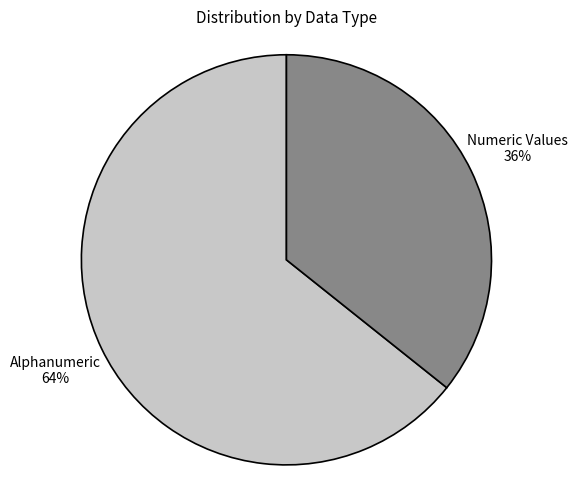

Does any single category account for the majority?

Yes